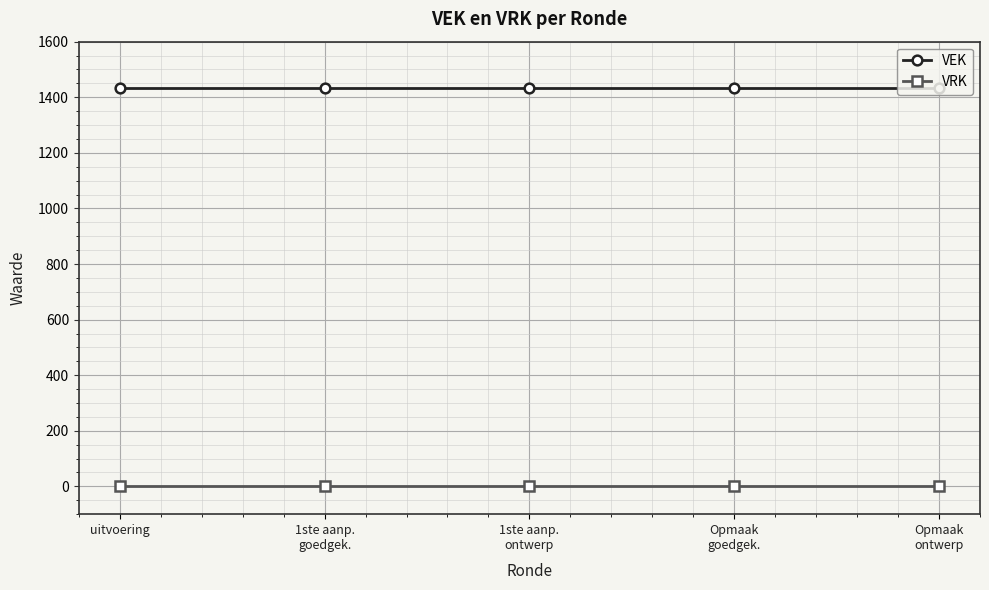

True or false: VEK has a value of 1434 at uitvoering.

True